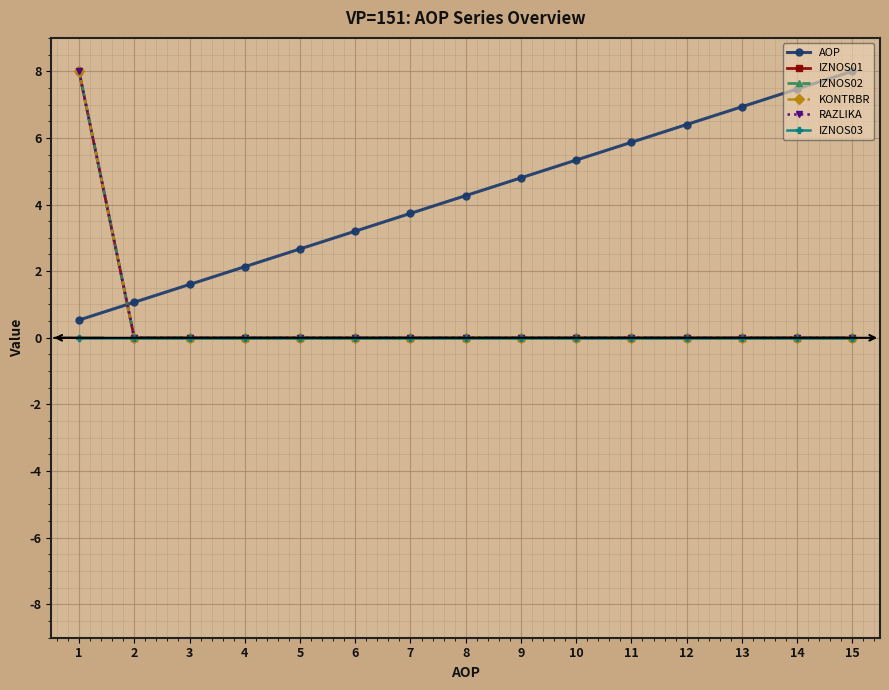

Rank the categories by IZNOS02 value from lowest to highest.

2, 3, 4, 5, 6, 7, 8, 9, 10, 11, 12, 13, 14, 15, 1